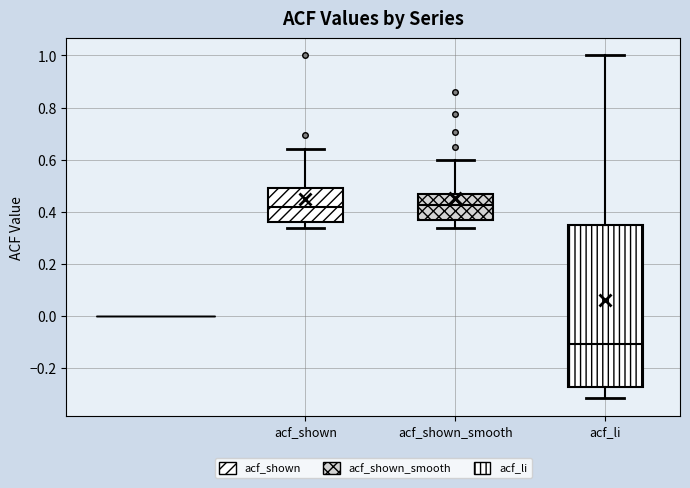

Where does the median line of the box for acf_shown sit on the y-axis? The values are not printed on the chart, so give them approximately, as read against the axis.

0.42